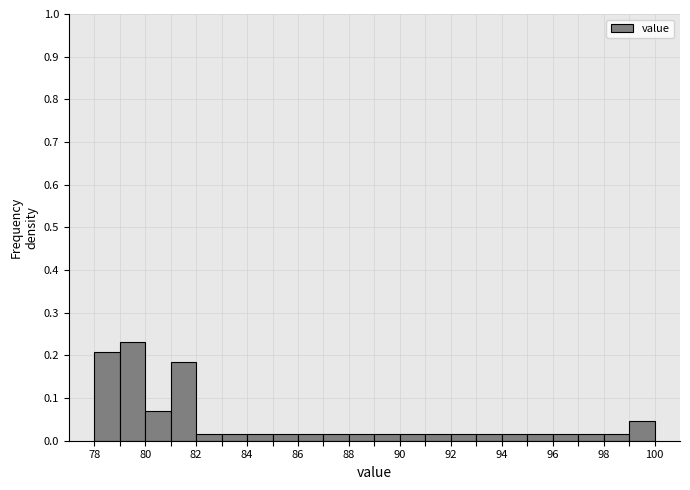

Reading left to right, list every bar in this chart as the range it spans on the x-axis followed by its height. The values are not printed on the chart, so give them approximately, as read against the axis.

78 to 79: 0.21
79 to 80: 0.23
80 to 81: 0.07
81 to 82: 0.18
82 to 83: 0.02
83 to 84: 0.02
84 to 85: 0.02
85 to 86: 0.02
86 to 87: 0.02
87 to 88: 0.02
88 to 89: 0.02
89 to 90: 0.02
90 to 91: 0.02
91 to 92: 0.02
92 to 93: 0.02
93 to 94: 0.02
94 to 95: 0.02
95 to 96: 0.02
96 to 97: 0.02
97 to 98: 0.02
98 to 99: 0.02
99 to 100: 0.05